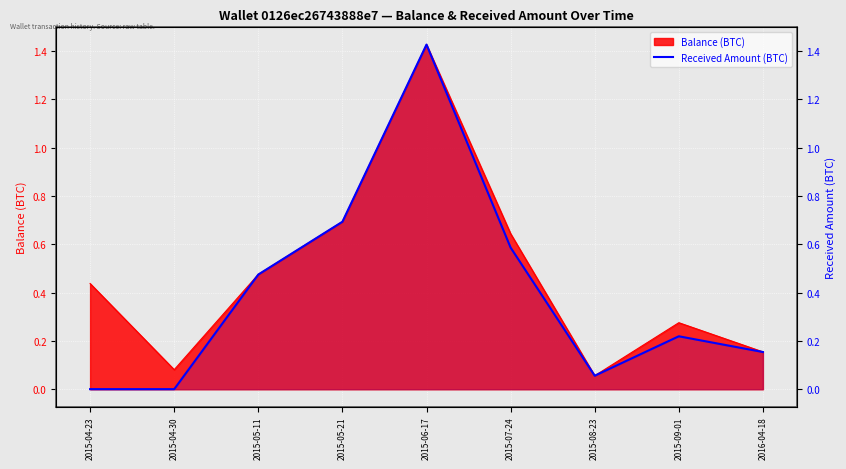

The chart shows a value of 0.1 at 2015-09-01. True or false?

False